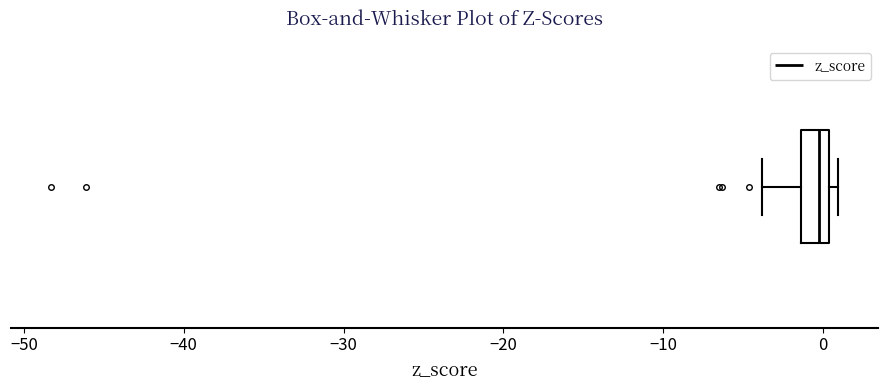

Transcribe this box plot: give where the median line is, the range the box spans, and where the two whiskers end, as read against the x-axis. The values are not printed on the chart, so give them approximately, as read against the axis.

median 0 (inside the box), box -1 to 0, whiskers -4 to 1